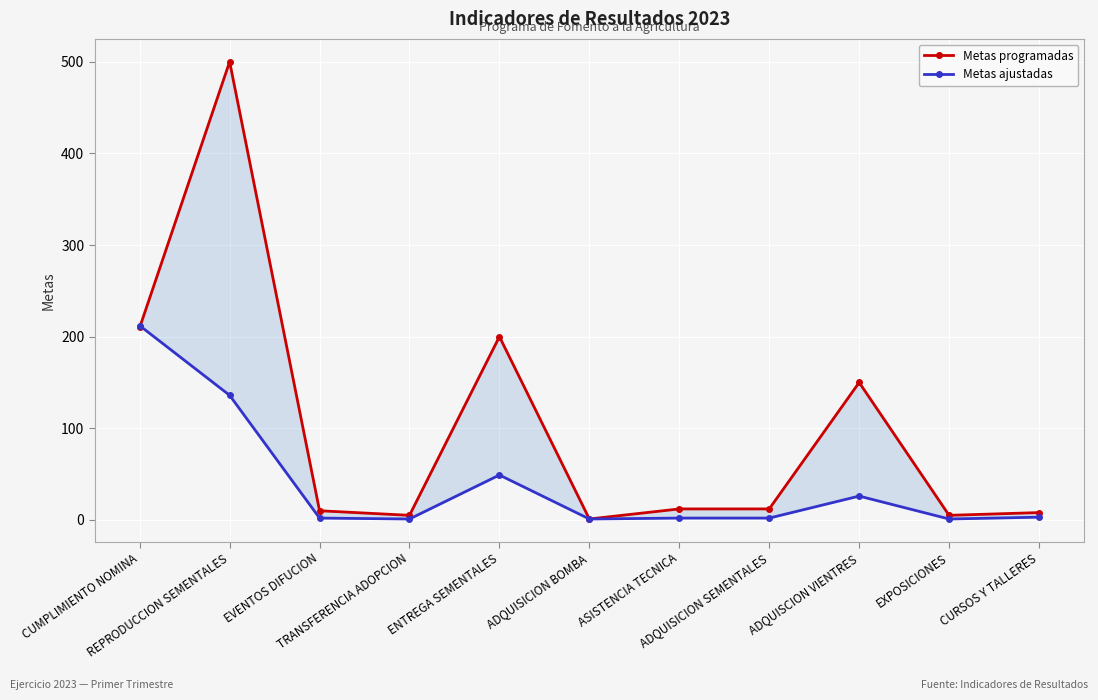

Rank the categories by Metas programadas value from highest to lowest.

REPRODUCCION SEMENTALES, CUMPLIMIENTO NOMINA, ENTREGA SEMENTALES, ADQUISCION VIENTRES, ASISTENCIA TECNICA, ADQUISICION SEMENTALES, EVENTOS DIFUCION, CURSOS Y TALLERES, TRANSFERENCIA ADOPCION, EXPOSICIONES, ADQUISICION BOMBA